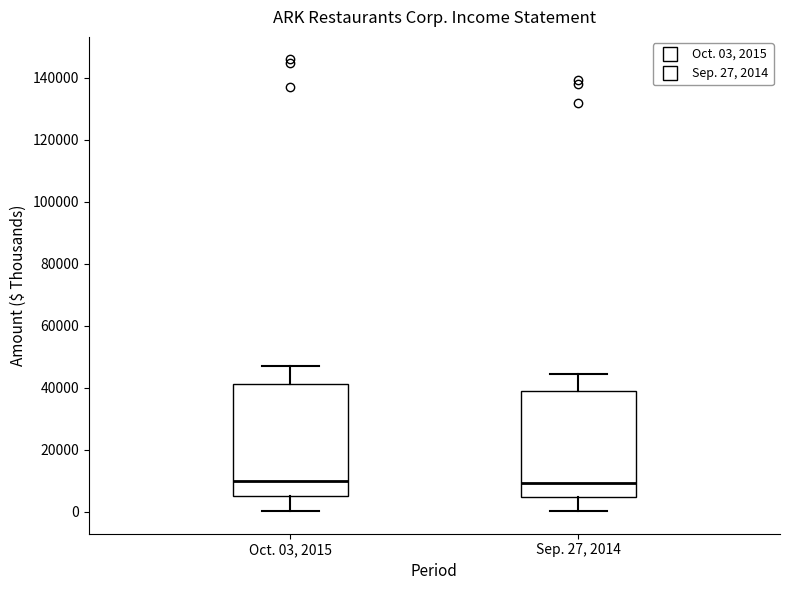

Comparing the boxes themselves (not the whiskers), which one is the tallest?

Oct. 03, 2015